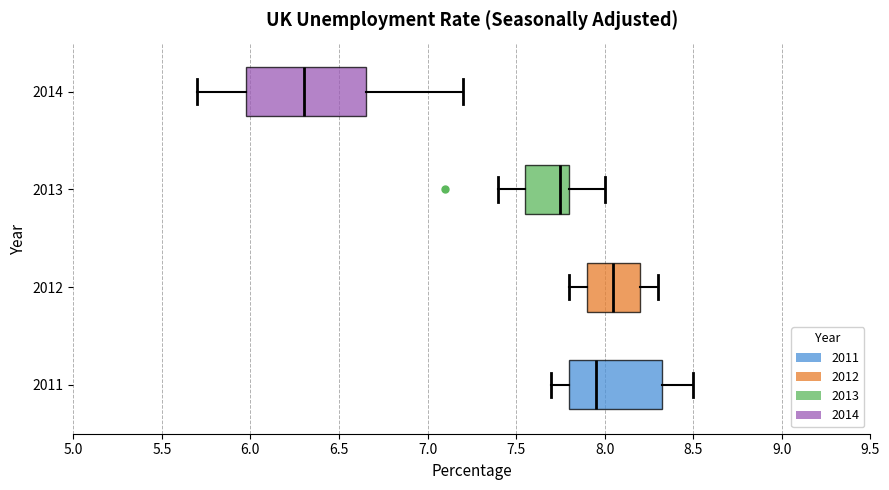

Reading bottom to top, read every box against the x-axis: the position of its median line, the range the box covers, and the ends of its whiskers. The values are not printed on the chart, so give them approximately, as read against the axis.

2011: median 7.95, box 7.80 to 8.35, whiskers 7.70 to 8.50
2012: median 8.05, box 7.90 to 8.20, whiskers 7.80 to 8.30
2013: median 7.75, box 7.55 to 7.80, whiskers 7.40 to 8.00
2014: median 6.30, box 6.00 to 6.65, whiskers 5.70 to 7.20